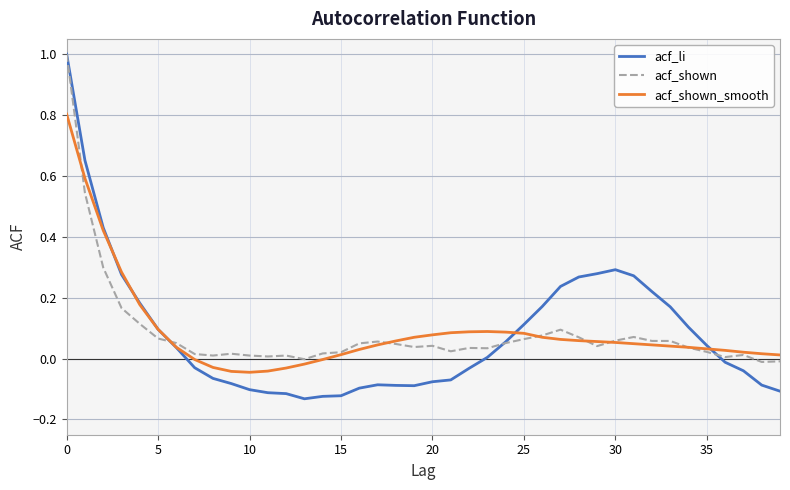

Which series has the widest spread of values?

acf_li